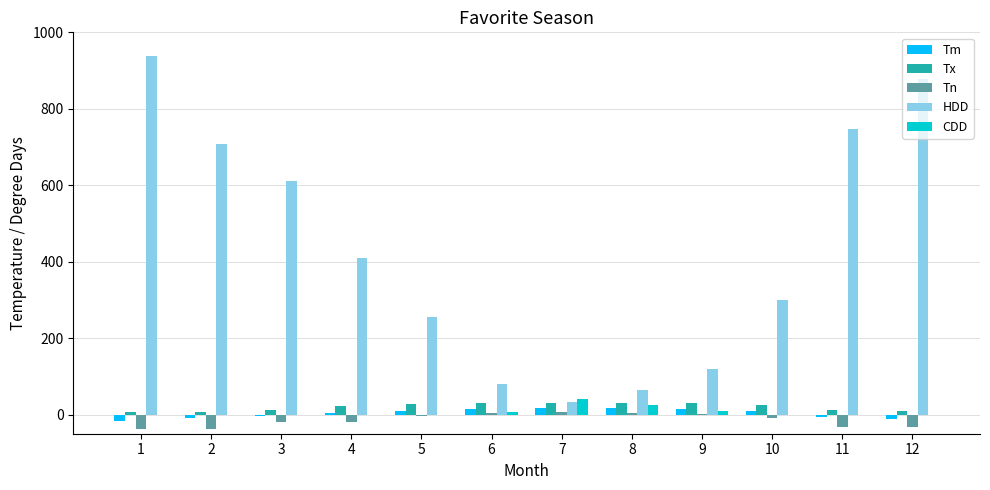

What is the highest value of the HDD series?

937.3